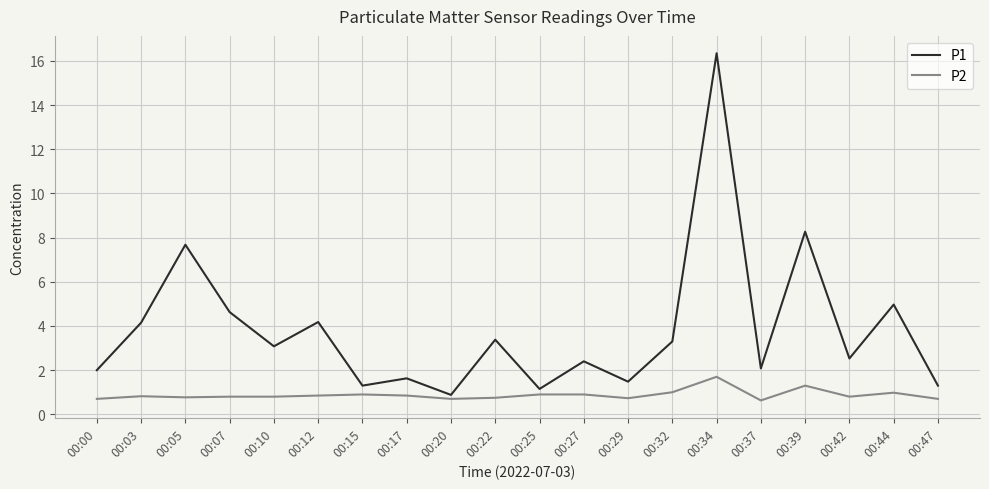

List the series in order of their peak value, lowest first.

P2, P1